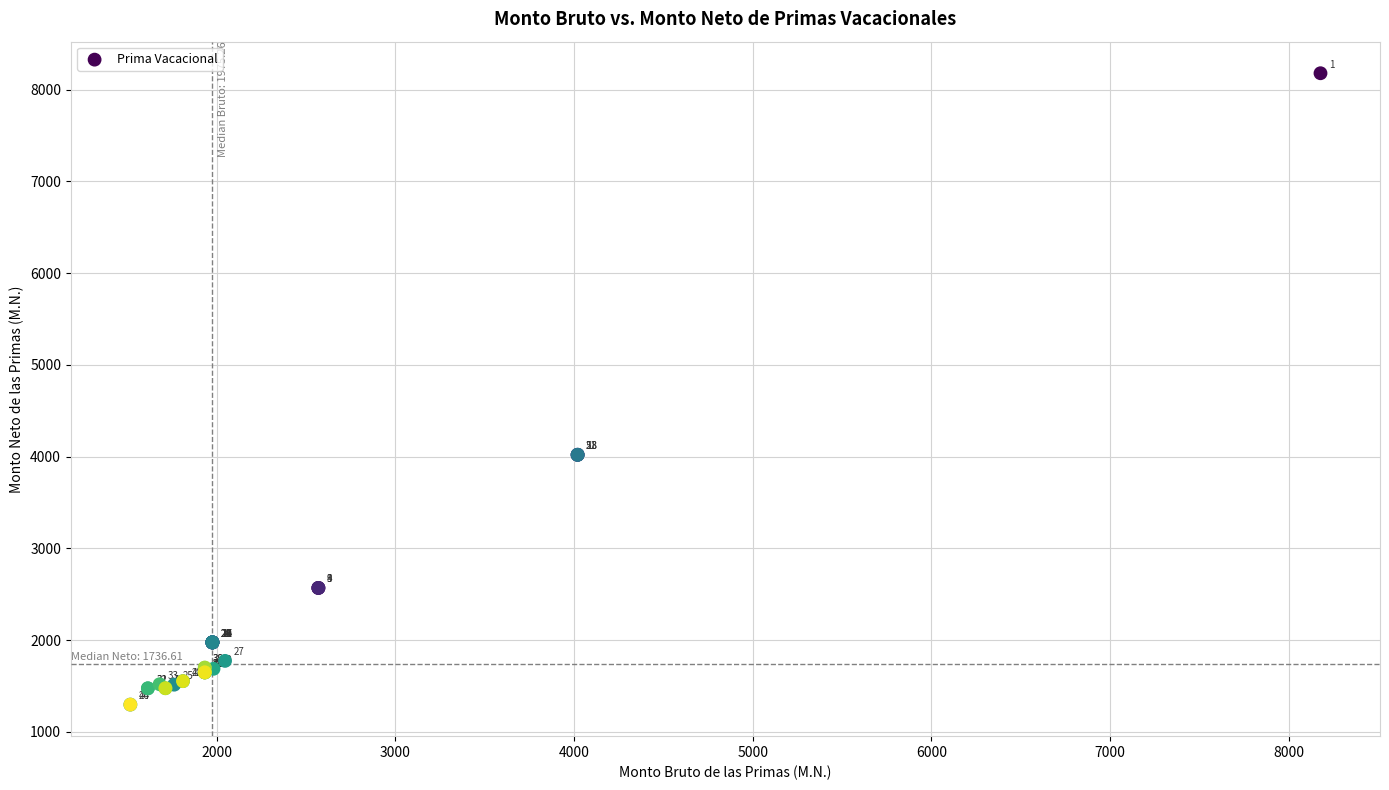

What Y value in the scatter plot is closest to 4737?

4019.4